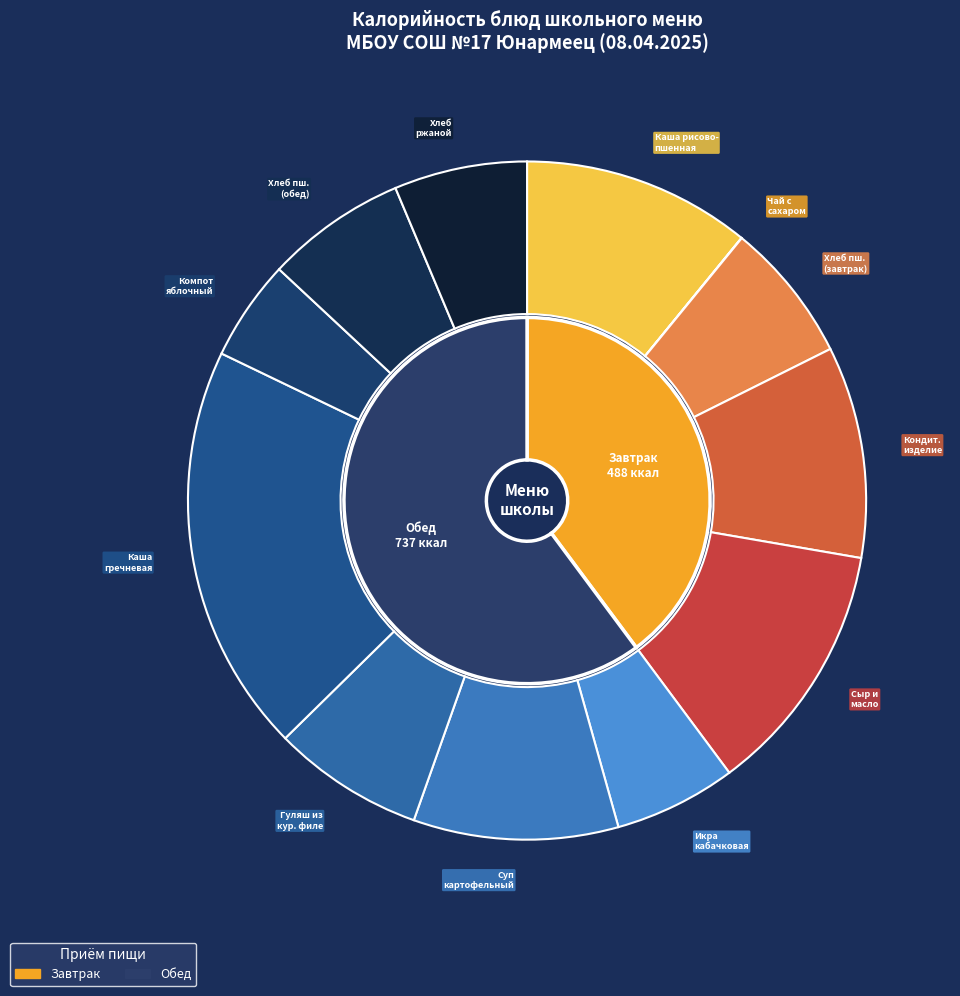

Count the number of slices in the pie.

12